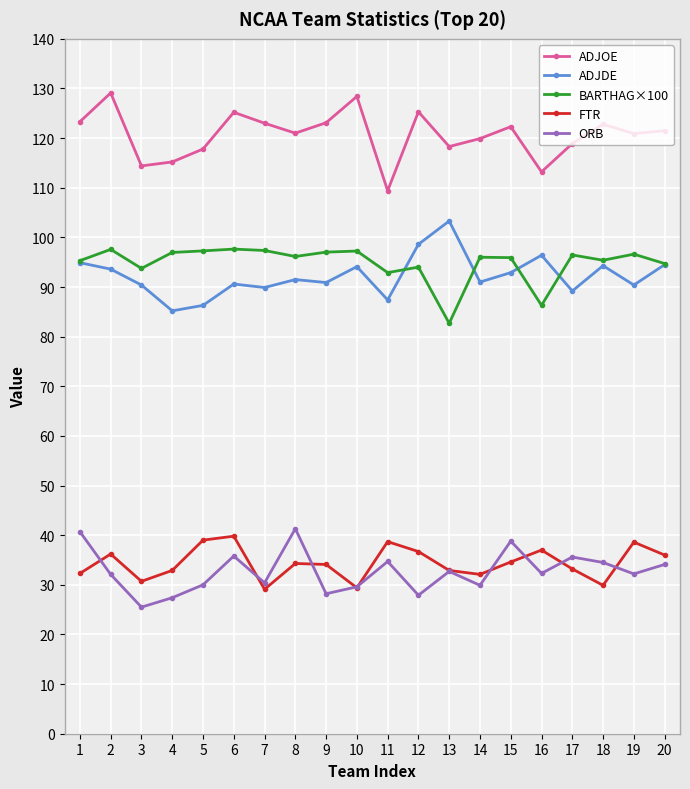

At which category does BARTHAG×100 reach its first local valley?

3